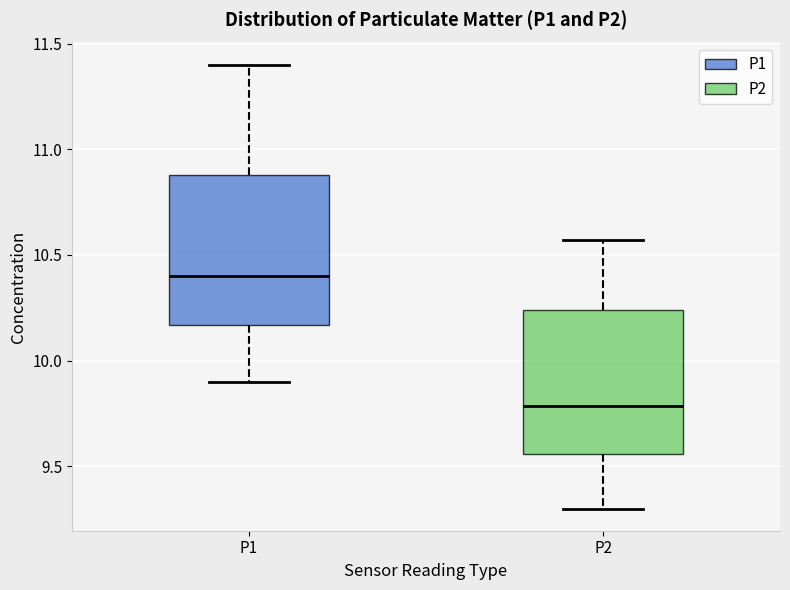

Which box's median line is the highest?

P1